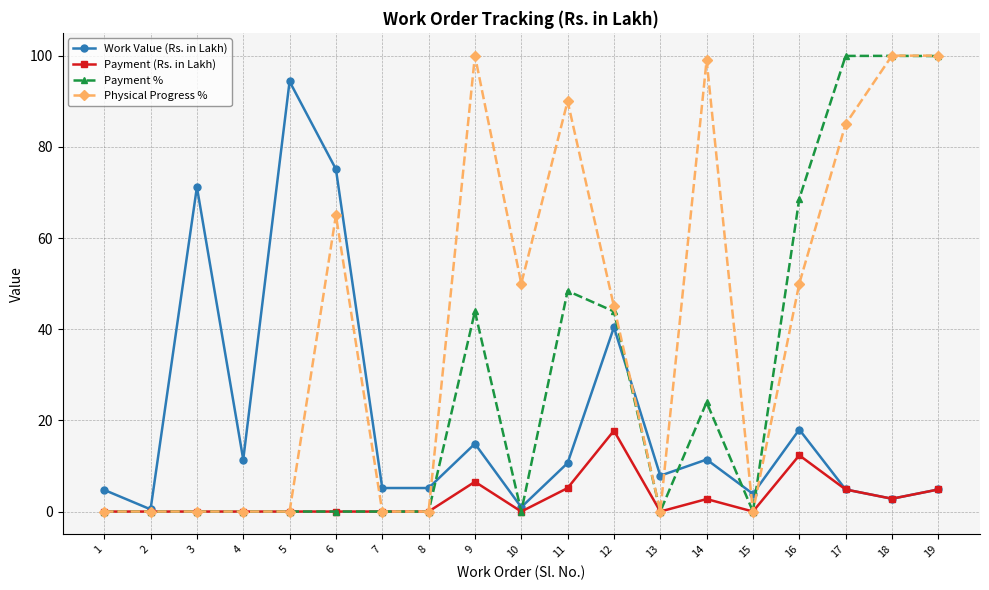

What is the greatest value displayed?

100.0